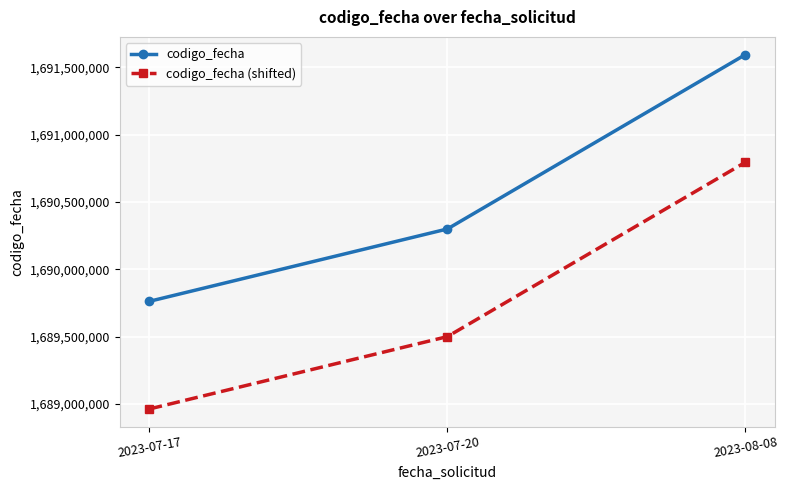

Rank the series by their maximum value, from highest to lowest.

codigo_fecha, codigo_fecha (shifted)